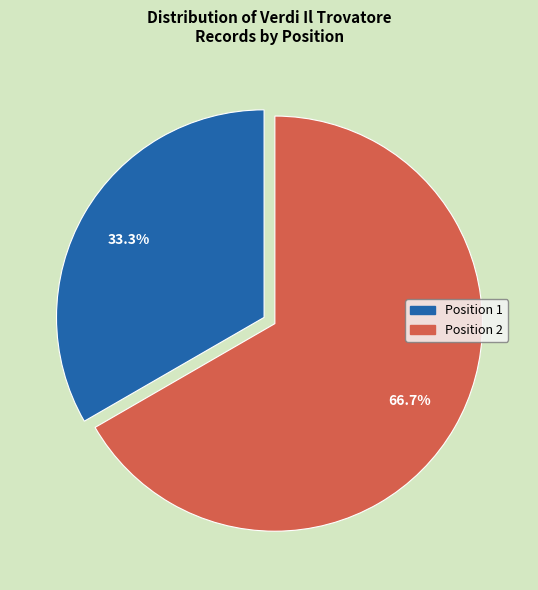

Which slice is the largest?

Position 2